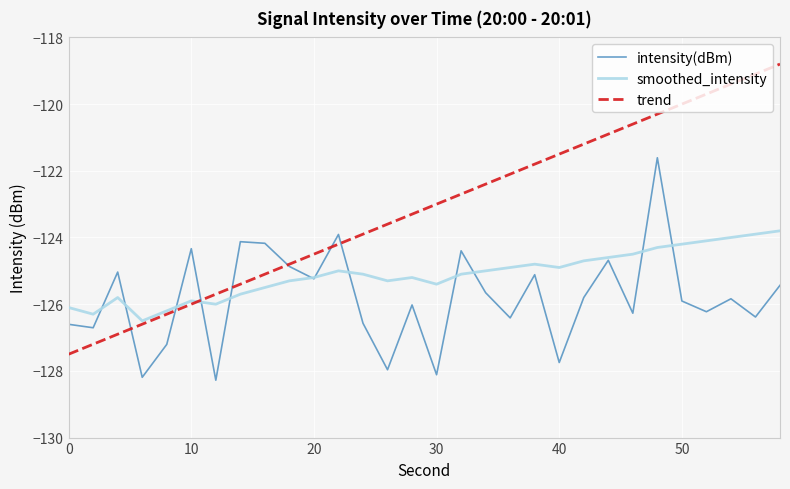

What is the maximum value shown in the chart?

-118.8